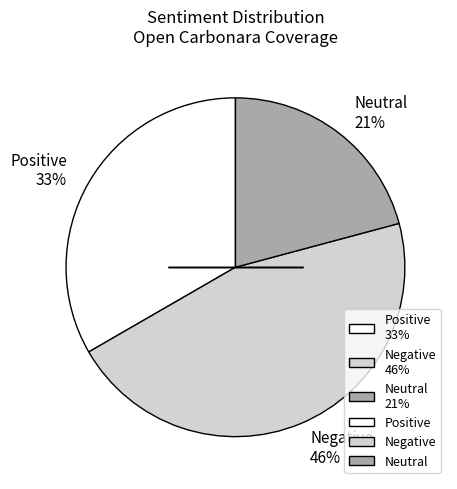

Combined, do Negative and Positive account for over 50%?

Yes